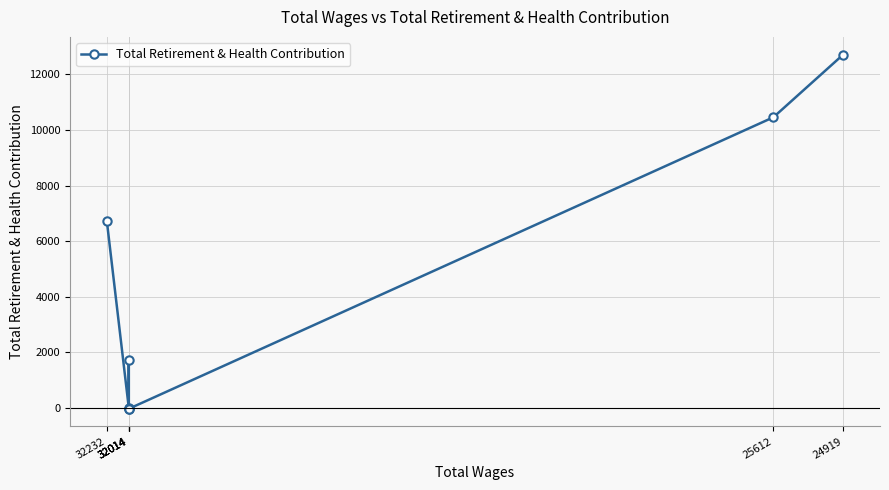

At which label does the data first exceed 1724?

32232